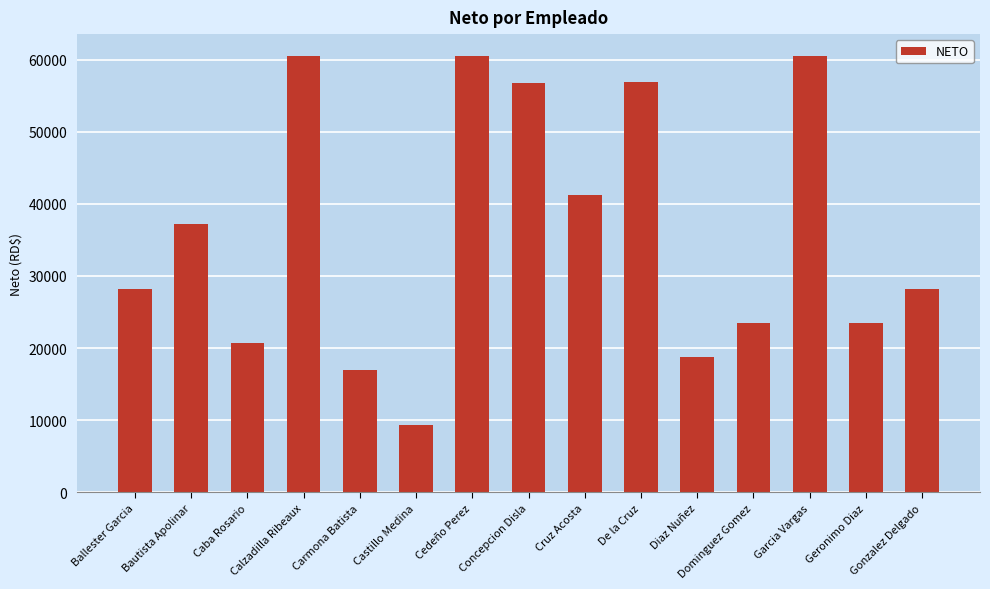

What is the difference between the maximum and minimum values?

51085.5